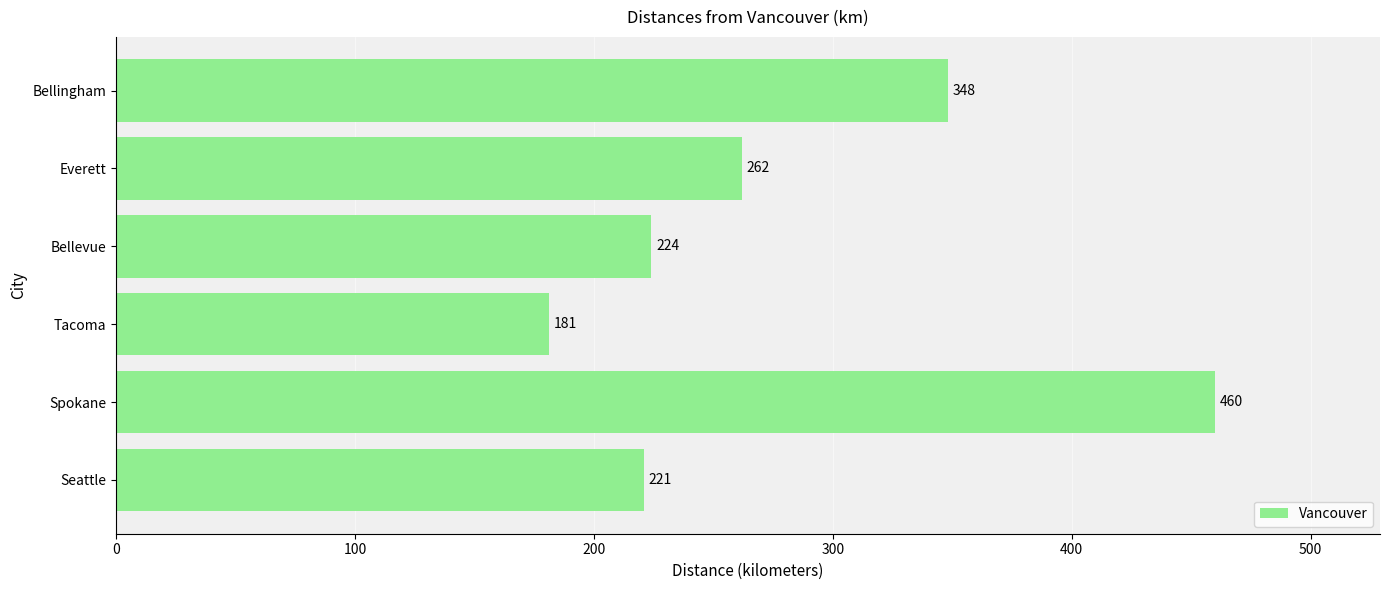

What is the change in value from Seattle to Spokane?

+239